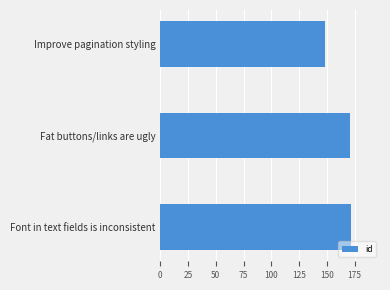

What is the value of the 2nd bar from the top?

171